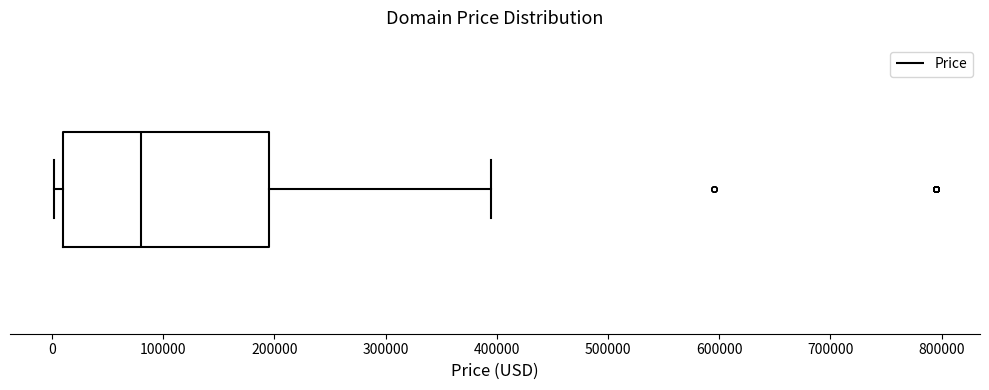

Transcribe this box plot: give where the median line is, the range the box spans, and where the two whiskers end, as read against the x-axis. The values are not printed on the chart, so give them approximately, as read against the axis.

median 80000, box 10000 to 190000, whiskers 0 to 390000